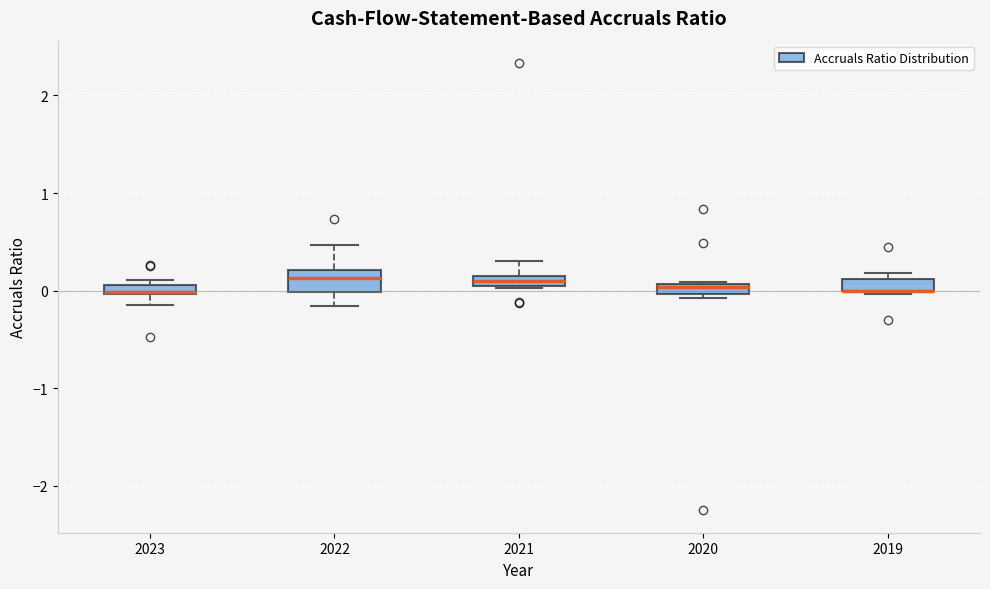

Where is the lower edge of the box at x = 2023 on the y-axis? The values are not printed on the chart, so give them approximately, as read against the axis.

0.0